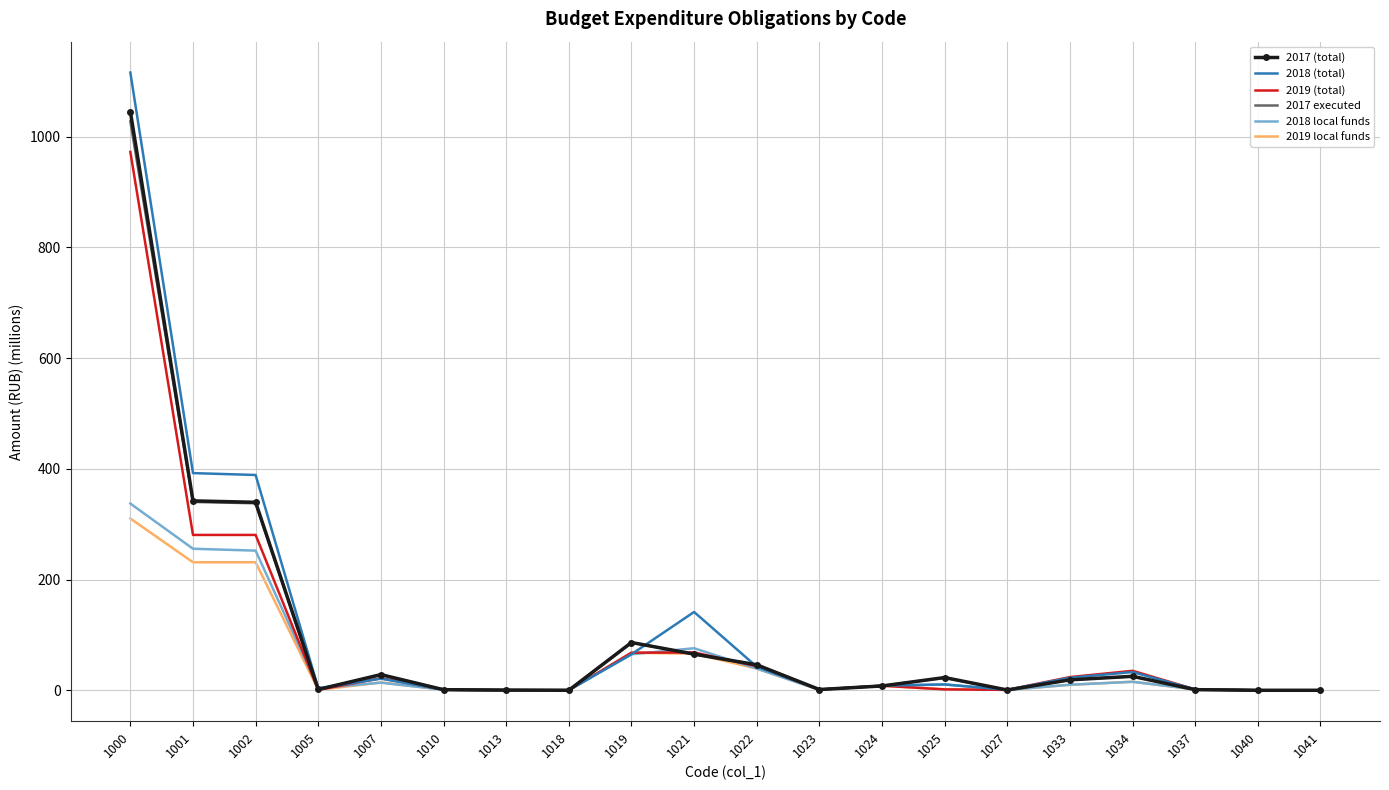

Which series has the largest range (max minus min)?

2018 (total)